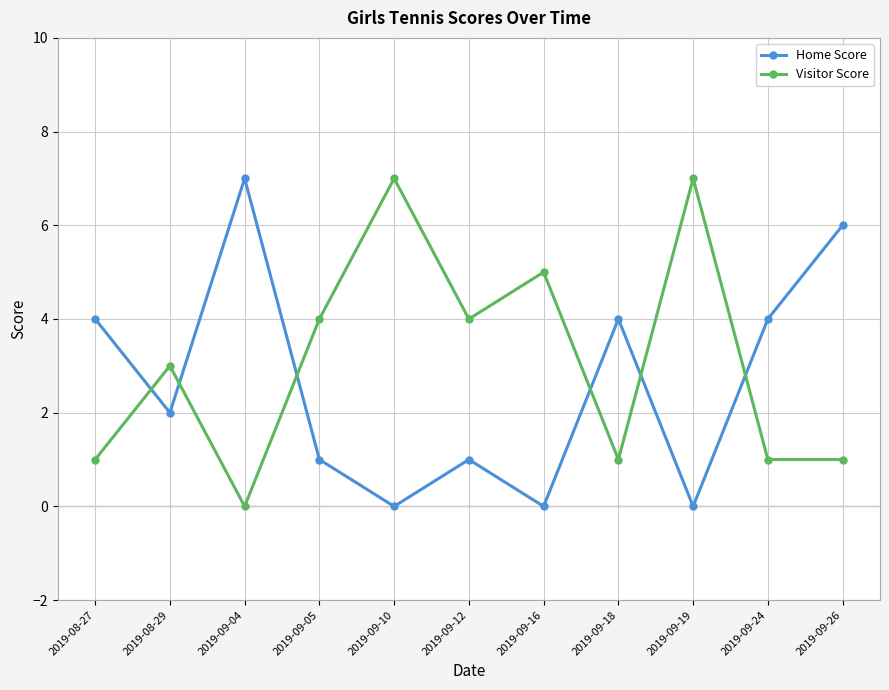

At 2019-09-26, list the series in order from smallest to largest.

Visitor Score, Home Score